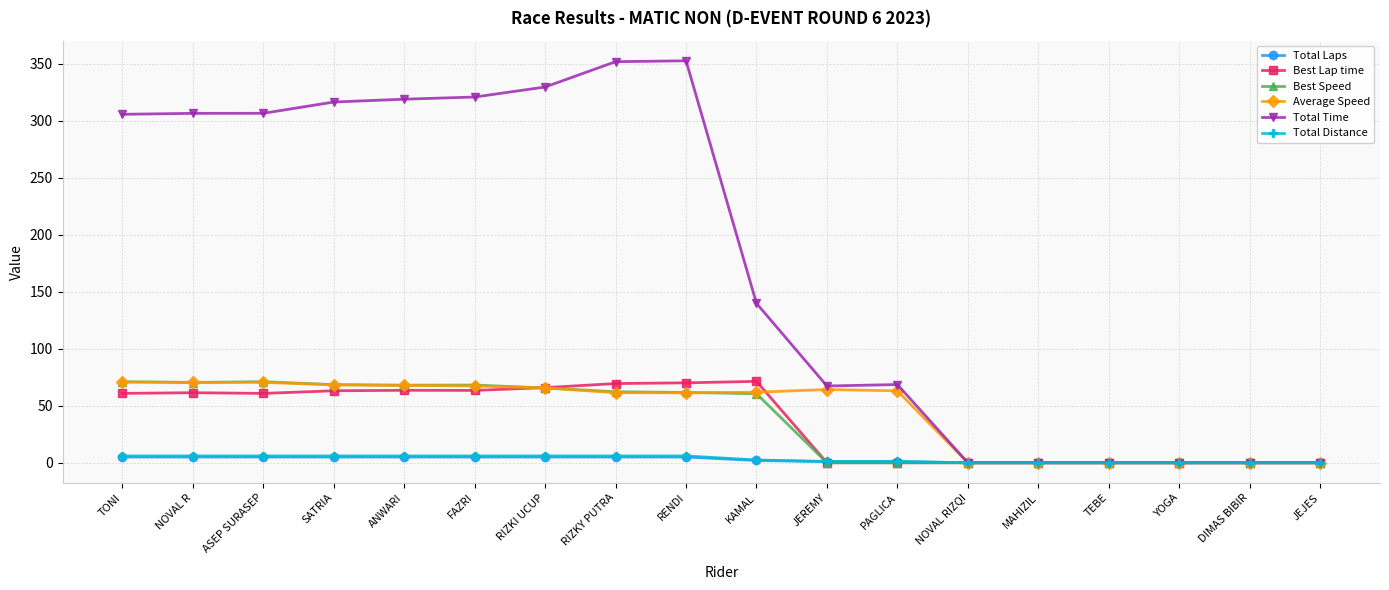

The Best Lap time series shows 27.6 at NOVAL R. True or false?

False